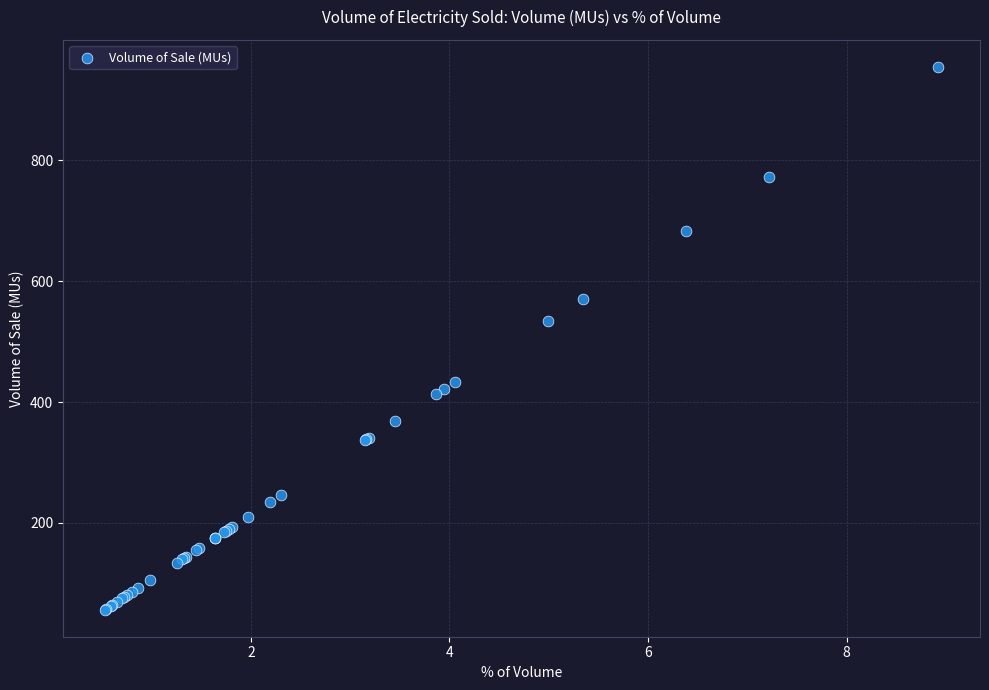

What Y value in the scatter plot is closest to 505?

533.6